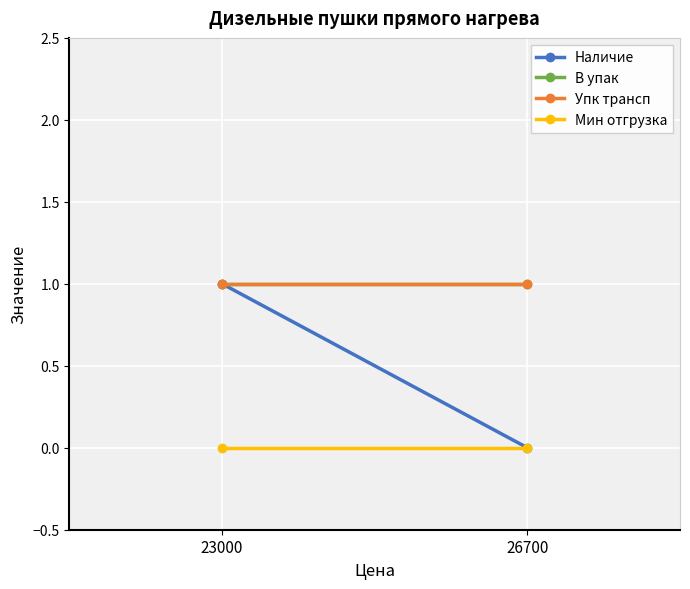

How many lines are shown in the chart?

4